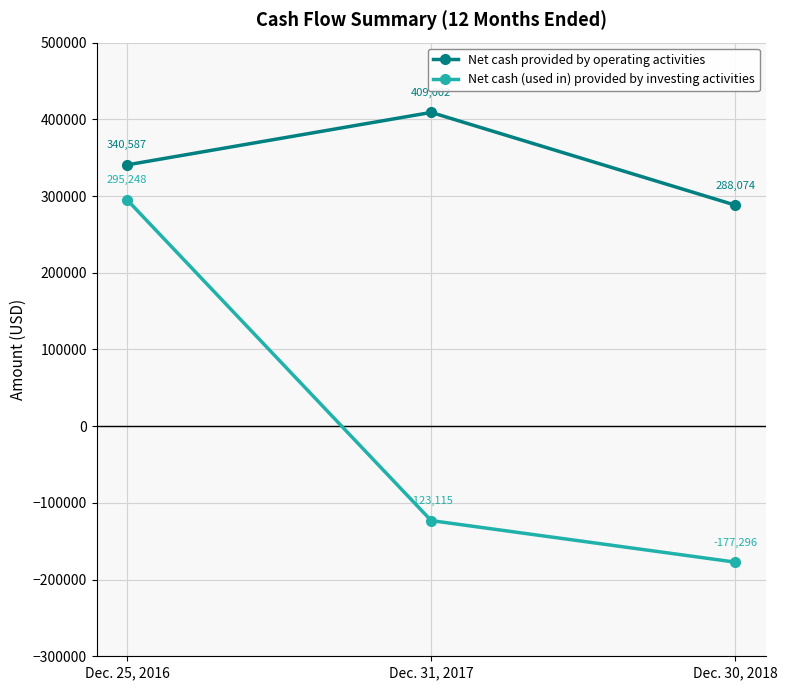

The Net cash provided by operating activities series shows 577523 at Dec. 31, 2017. True or false?

False